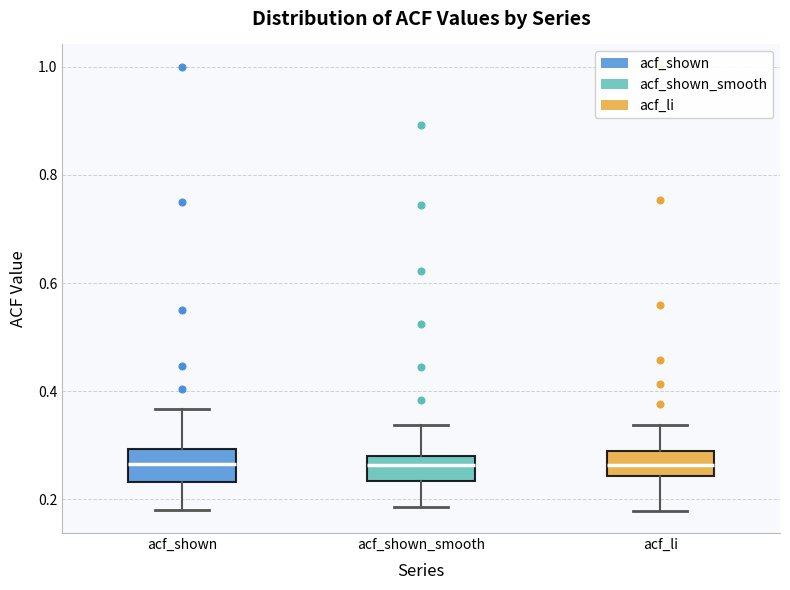

Reading left to right, transcribe this box plot: for each box, give where its median line is, the range the box spans, and where its two whiskers end, as read against the y-axis. The values are not printed on the chart, so give them approximately, as read against the axis.

acf_shown: median 0.26, box 0.24 to 0.30, whiskers 0.18 to 0.36
acf_shown_smooth: median 0.26, box 0.24 to 0.28, whiskers 0.18 to 0.34
acf_li: median 0.26, box 0.24 to 0.30, whiskers 0.18 to 0.34